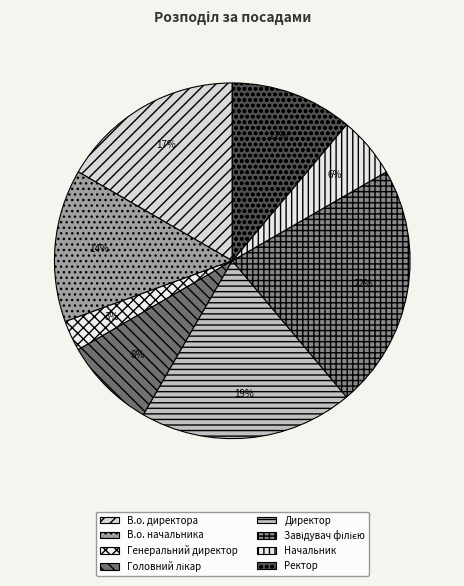

Combined, what portion of the pie is Головний лікар and В.о. начальника?

22.2%